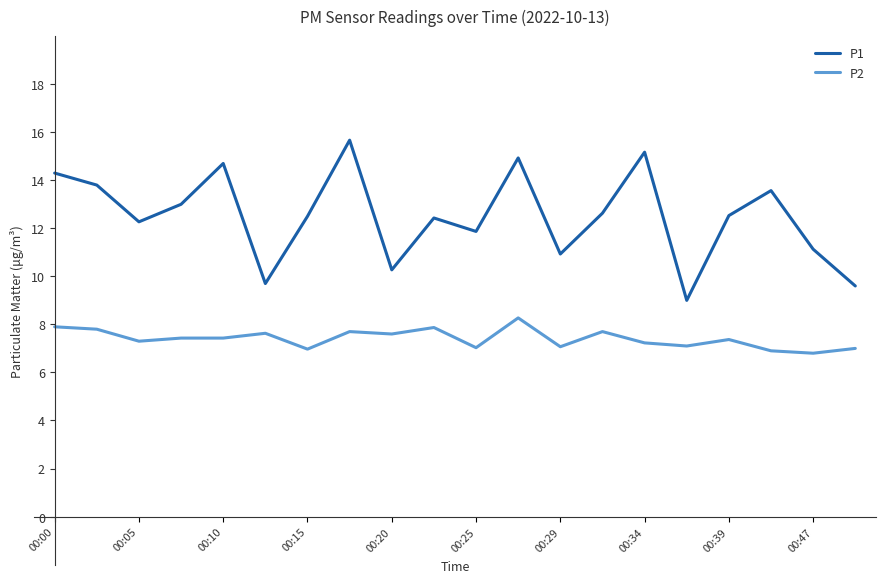

Which series has the largest range (max minus min)?

P1